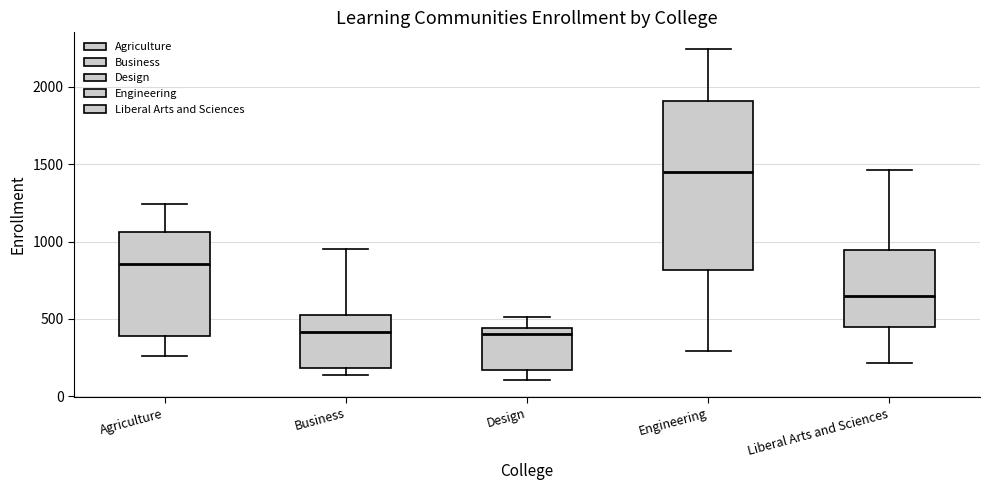

Comparing the boxes themselves (not the whiskers), which one is the tallest?

Engineering